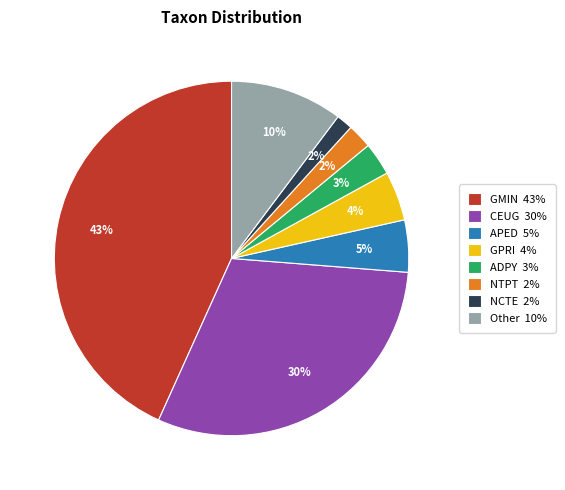

How many slices are in this pie chart?

8